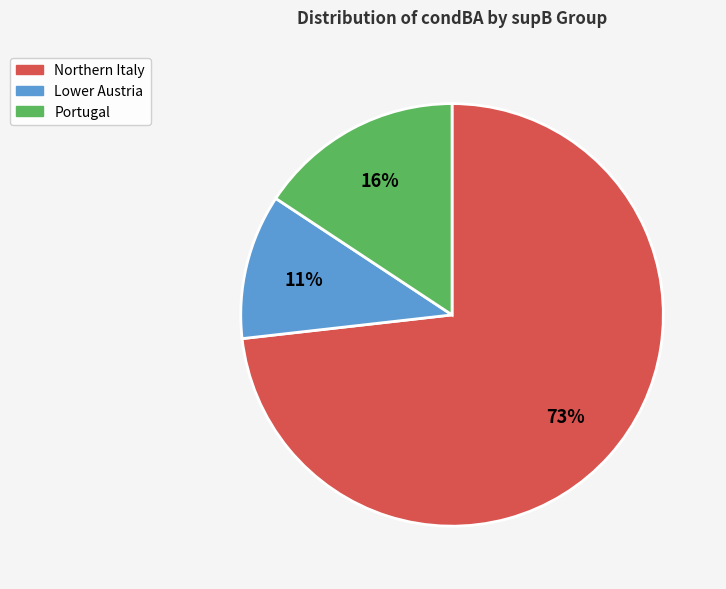

Is there any slice that represents more than half of the pie?

Yes